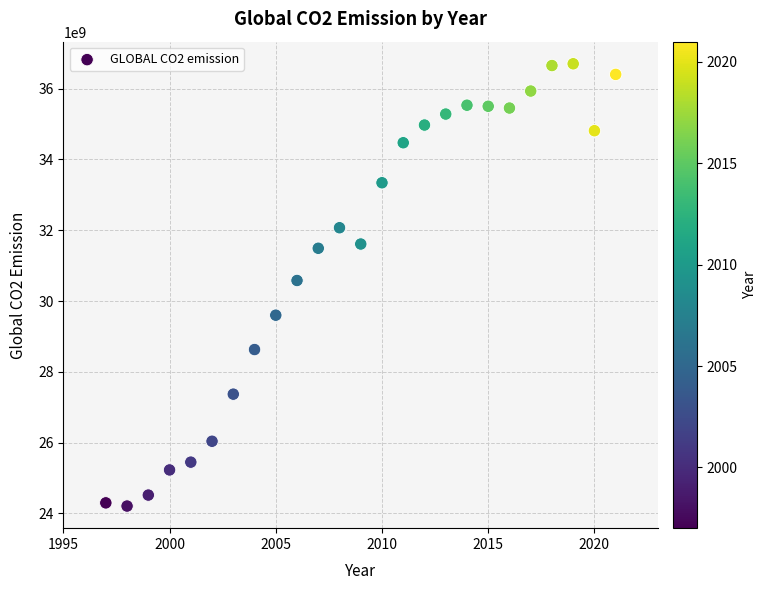

What is the range of Y values (max minus min)?

12490000000